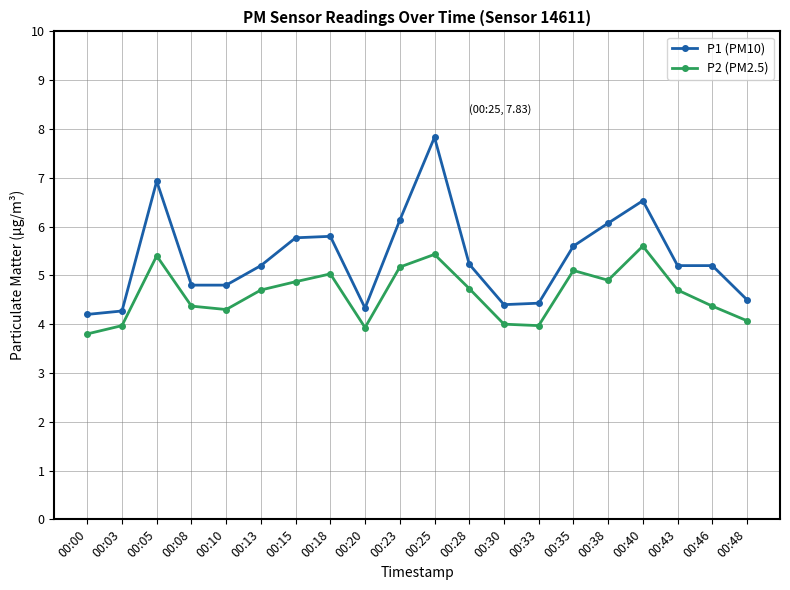

What is the difference between the highest and lowest values at 00:35?

0.5